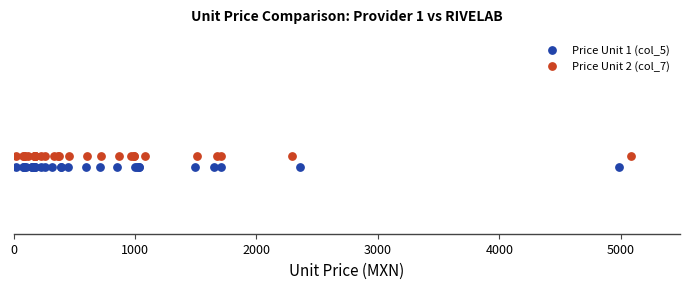

What are all the series names shown in the legend?

Price Unit 1 (col_5), Price Unit 2 (col_7)